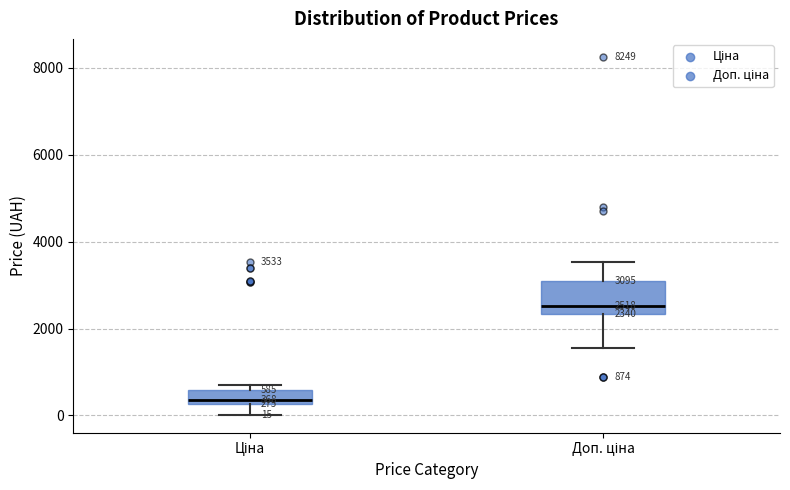

Which box is the tallest, from its lower edge to its upper edge?

Доп. ціна